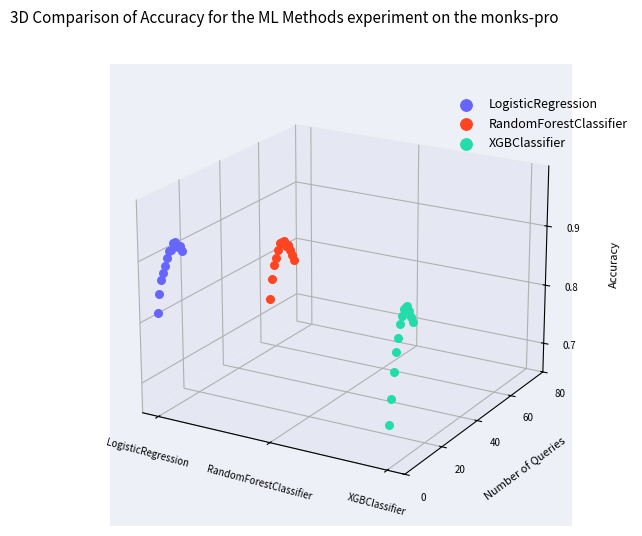

Which series contains the highest Y value?

RandomForestClassifier